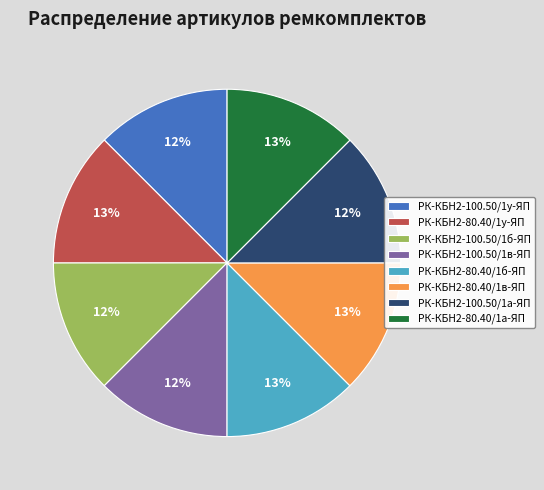

Is it true that РК-КБН2-100.50/1а-ЯП is 4% of the pie?

False